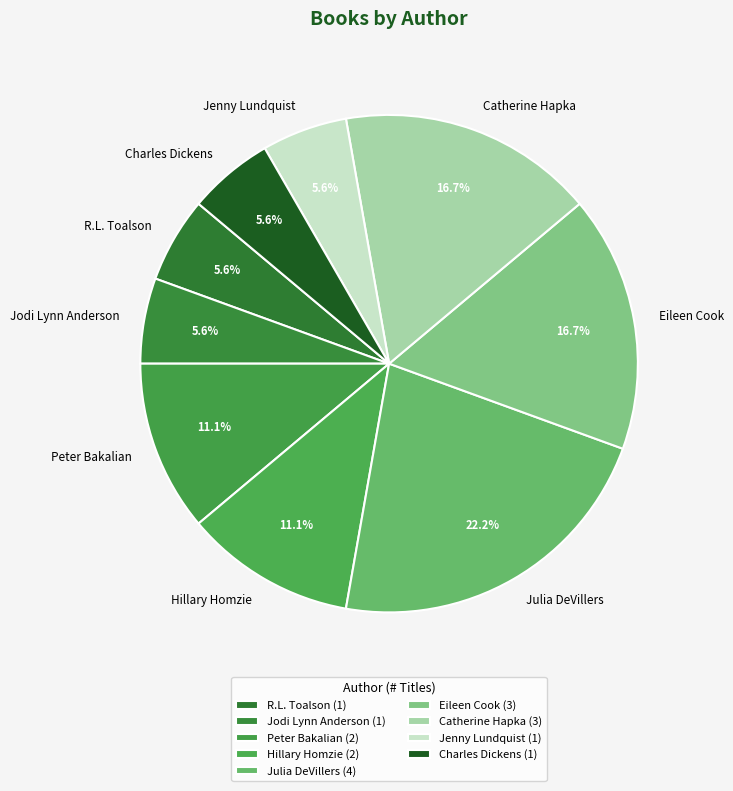

Between Hillary Homzie and Eileen Cook, which is larger?

Eileen Cook